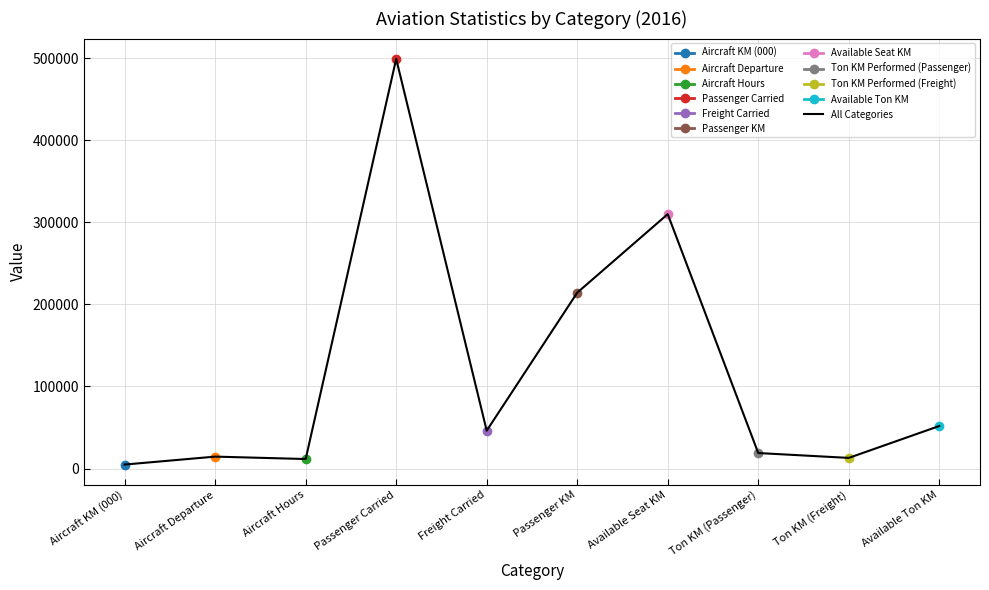

Is it true that the value at Ton KM (Passenger) is 18872?

True